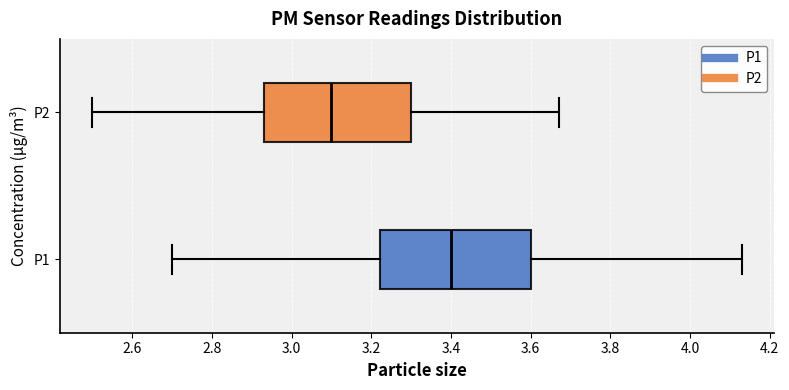

Reading bottom to top, transcribe this box plot: for each box, give where its median line is, the range the box spans, and where its two whiskers end, as read against the x-axis. The values are not printed on the chart, so give them approximately, as read against the axis.

P1: median 3.40, box 3.22 to 3.60, whiskers 2.70 to 4.14
P2: median 3.10, box 2.94 to 3.30, whiskers 2.50 to 3.68